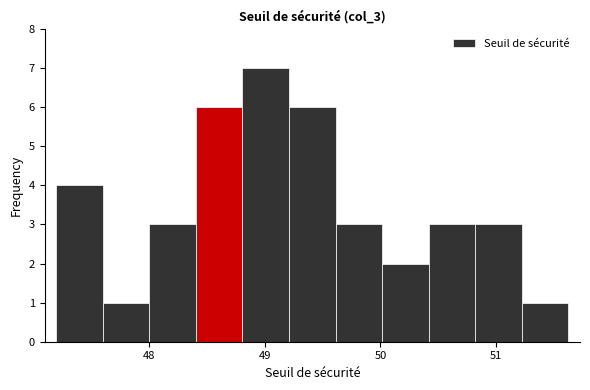

What is the height of the bar covering 48.0 to 48.4 on the x-axis? Neither the bar edges nor the heights are printed on the chart, so give them approximately, as read against the axes.

3